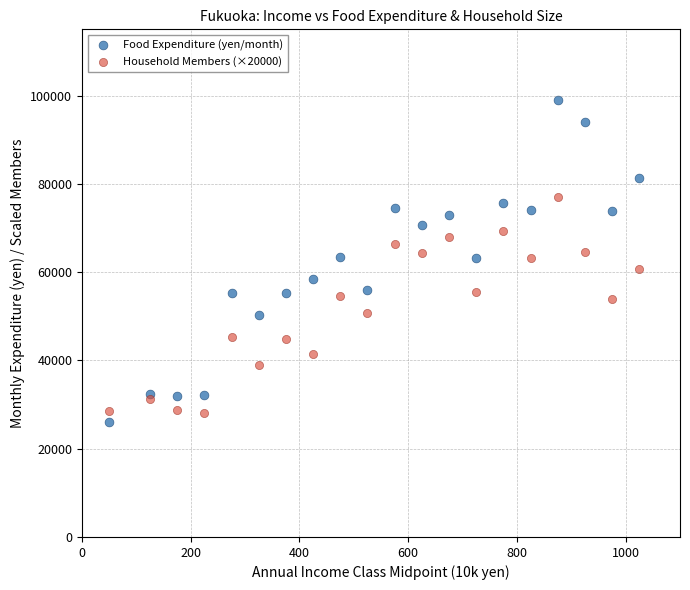

Which series has the widest spread of Y values?

Food Expenditure (yen/month)